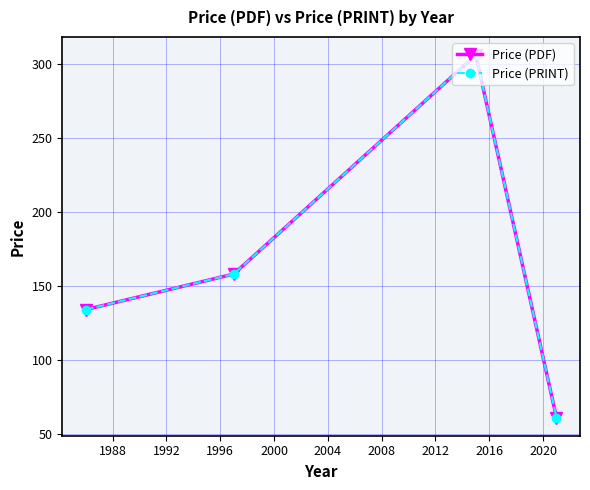

Does the chart display data point markers on the line(s)?

Yes